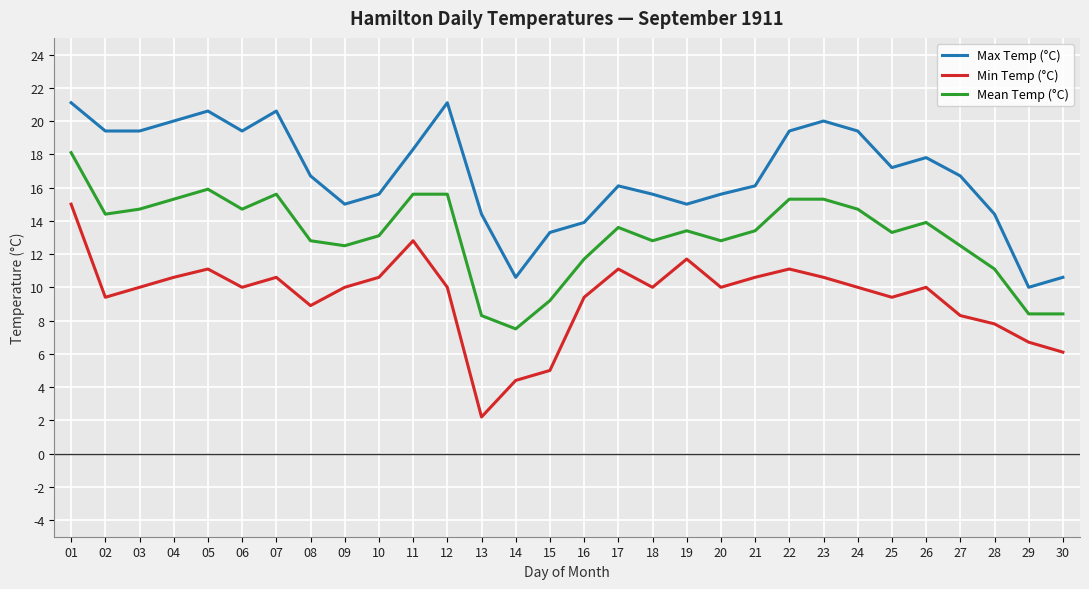

Which series has the widest spread of values?

Min Temp (°C)